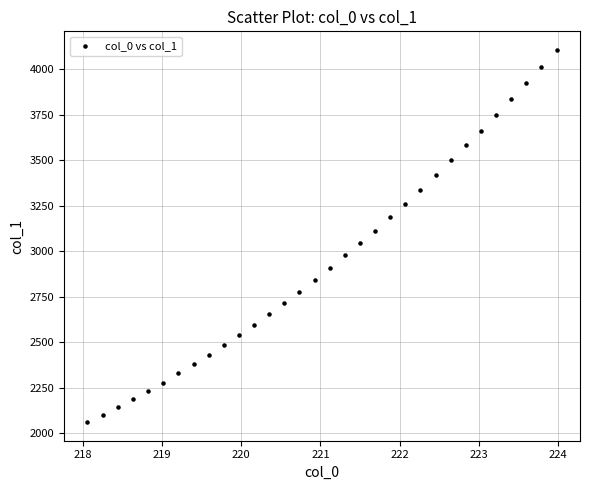

What is the range of Y values (max minus min)?

2044.4